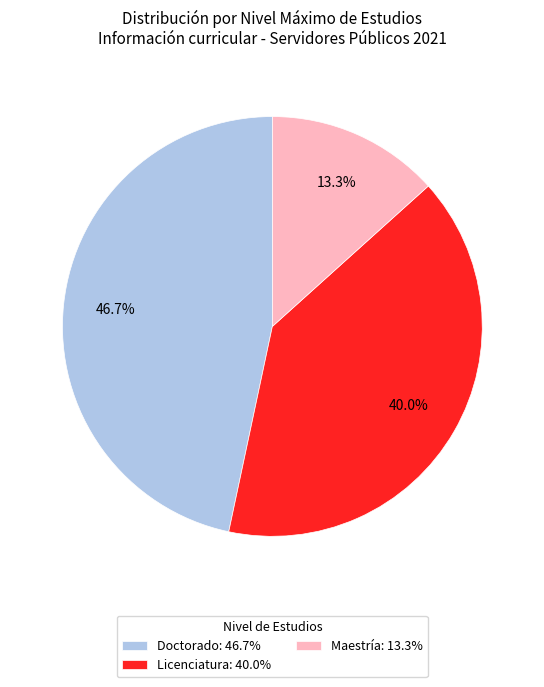

Approximately how many times larger is the value at Maestría: 13.3% compared to Licenciatura: 40.0%?

0.3